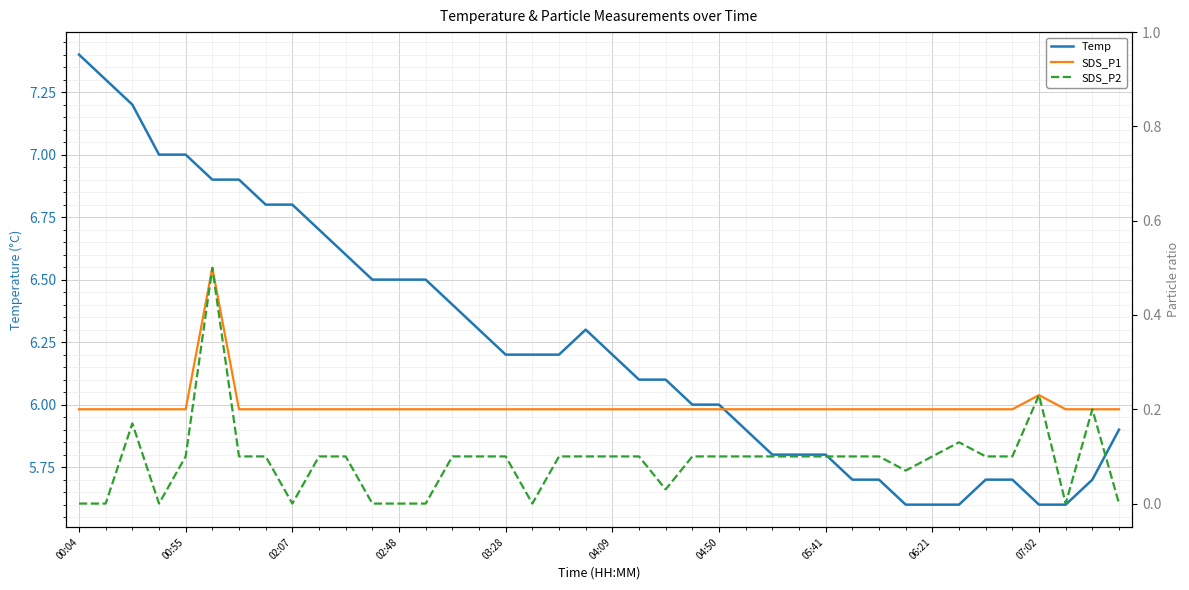

Which category has the lowest value across all series?

00:04